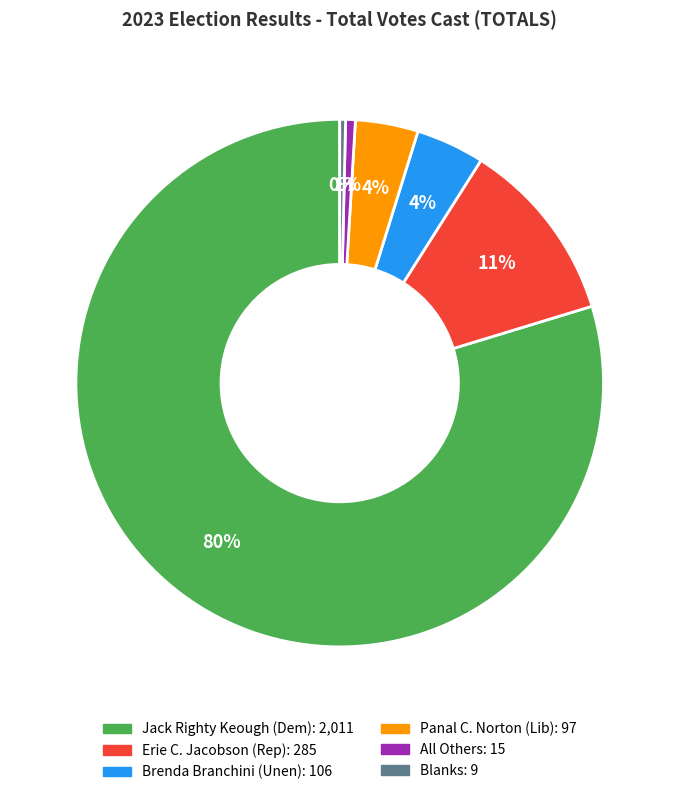

Does any single category account for the majority?

Yes